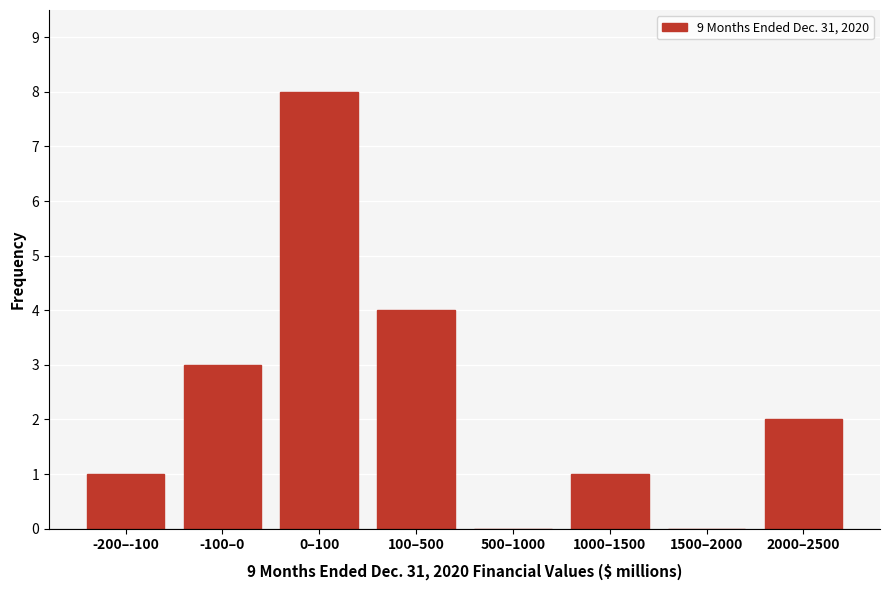

Reading left to right, transcribe all the data shown in this chart.

-200–-100=1	-100–0=3	0–100=8	100–500=4	500–1000=0	1000–1500=1	1500–2000=0	2000–2500=2